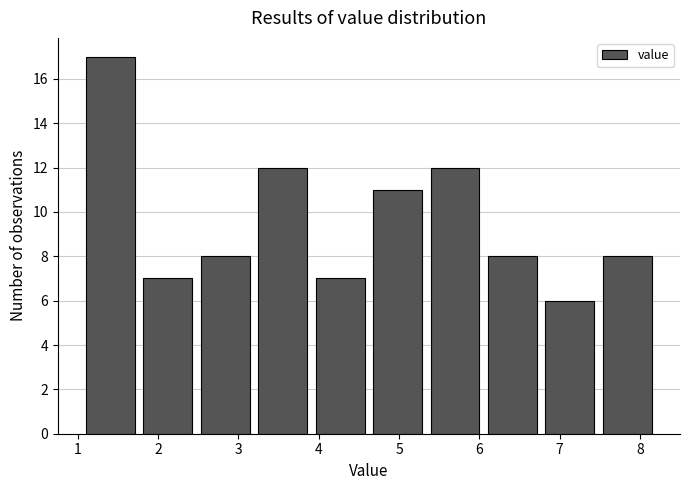

Which range on the x-axis has the tallest bar?

1.1 to 1.8